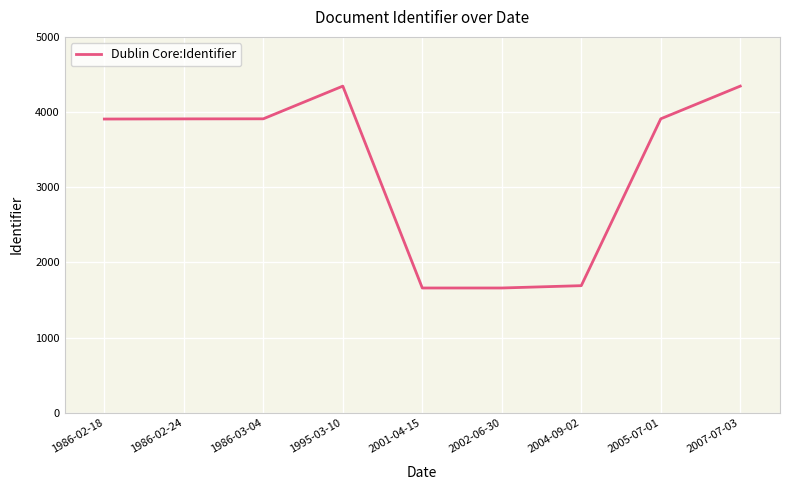

What is the difference between the second highest and second lowest values?

2686